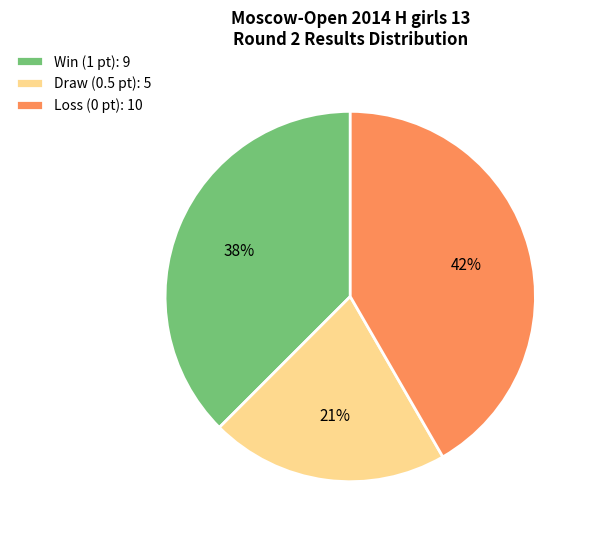

To the nearest percent, what is the difference between the largest and smallest slice percentages?

21%